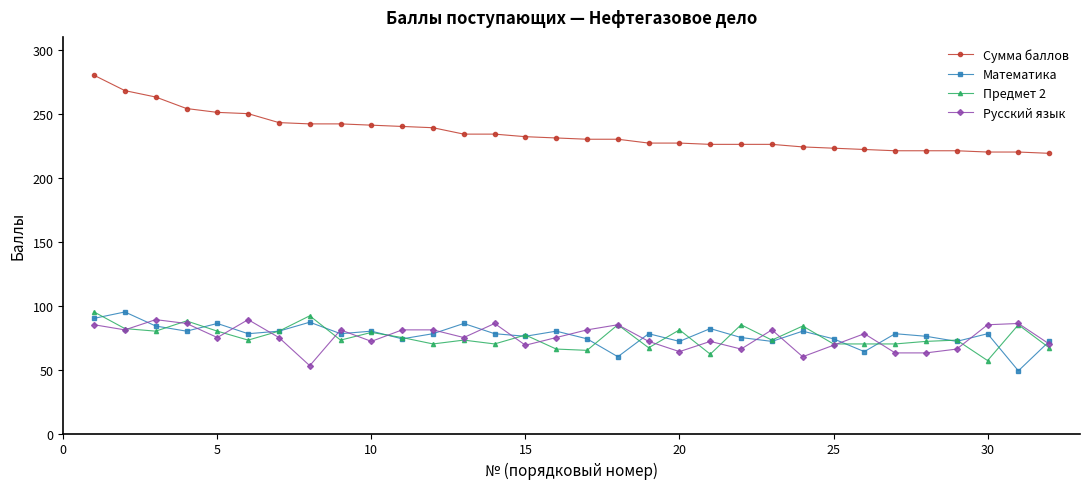

What is the value of the Предмет 2 point at the 2nd from the left?

82